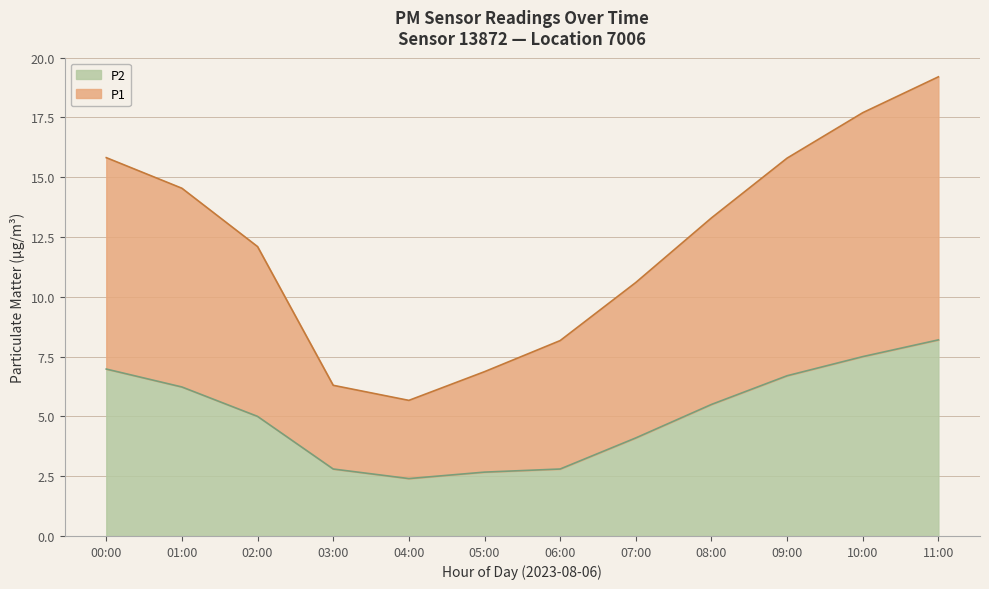

Count the number of data series in this chart.

2